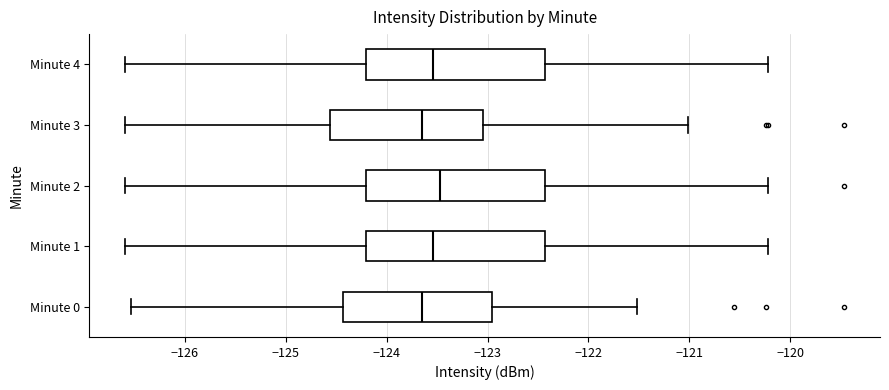

Reading bottom to top, transcribe this box plot: for each box, give where its median line is, the range the box spans, and where its two whiskers end, as read against the x-axis. The values are not printed on the chart, so give them approximately, as read against the axis.

Minute 0: median -123.6, box -124.4 to -123.0, whiskers -126.5 to -121.5
Minute 1: median -123.5, box -124.2 to -122.4, whiskers -126.6 to -120.2
Minute 2: median -123.5, box -124.2 to -122.4, whiskers -126.6 to -120.2
Minute 3: median -123.6, box -124.6 to -123.0, whiskers -126.6 to -121.0
Minute 4: median -123.5, box -124.2 to -122.4, whiskers -126.6 to -120.2